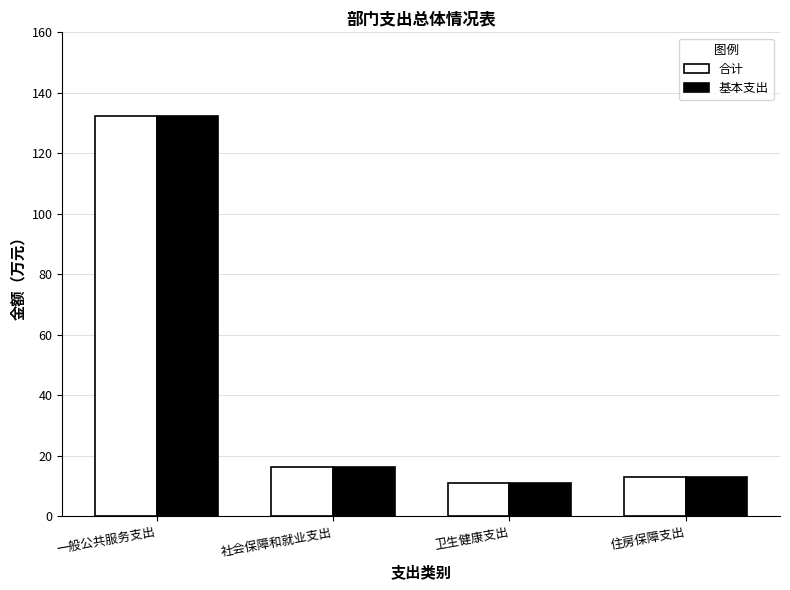

Is it true that 合计 equals 13.0 at 住房保障支出?

True